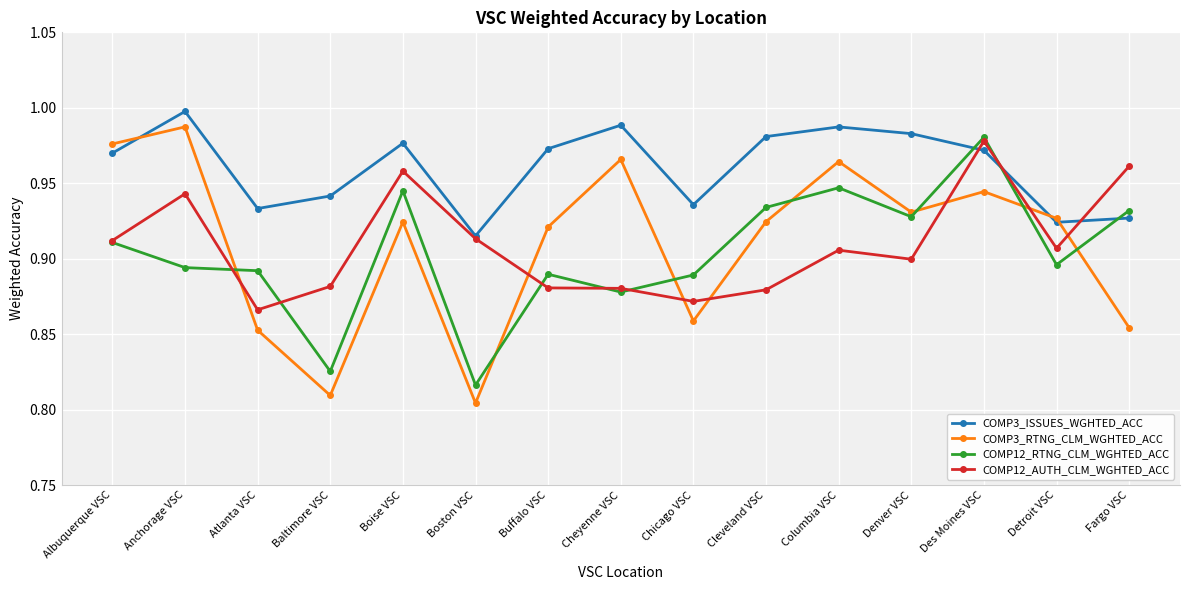

Which category has the lowest value in the COMP12_RTNG_CLM_WGHTED_ACC series?

Boston VSC